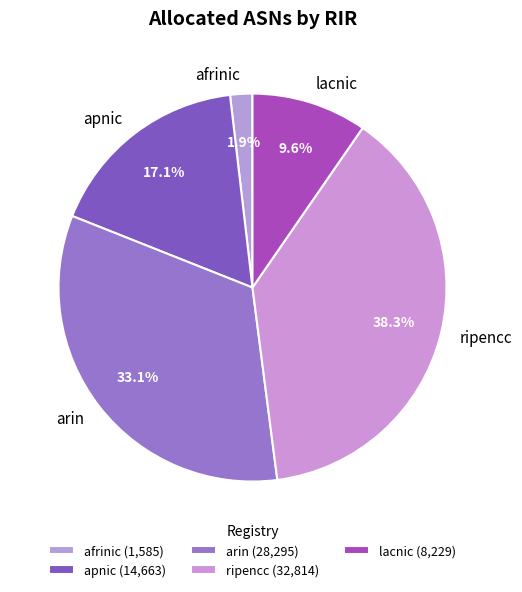

Combined, do afrinic and ripencc account for over 50%?

No